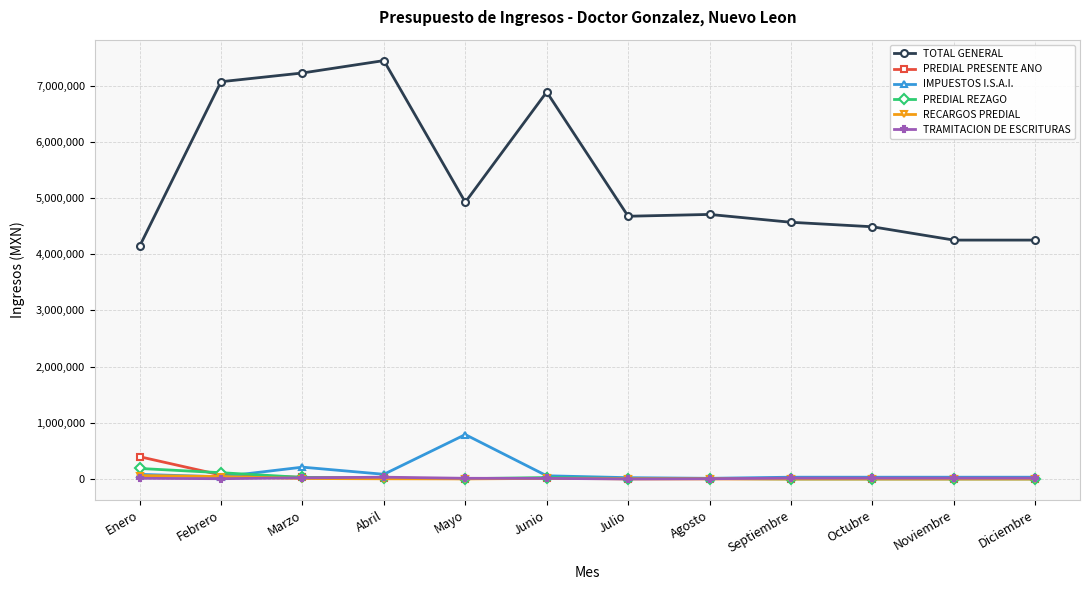

What is the difference between the highest and lowest values at Mayo?

4924593